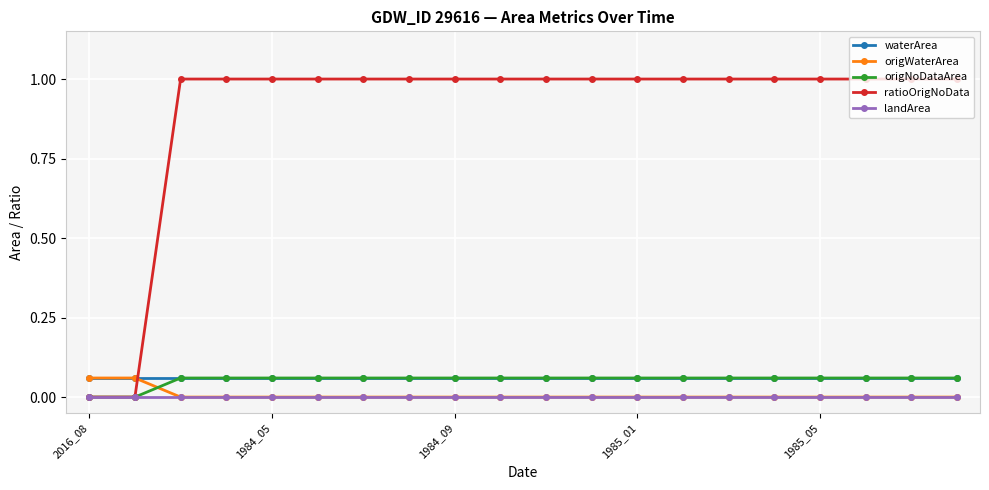

What is the maximum value shown in the chart?

1.0